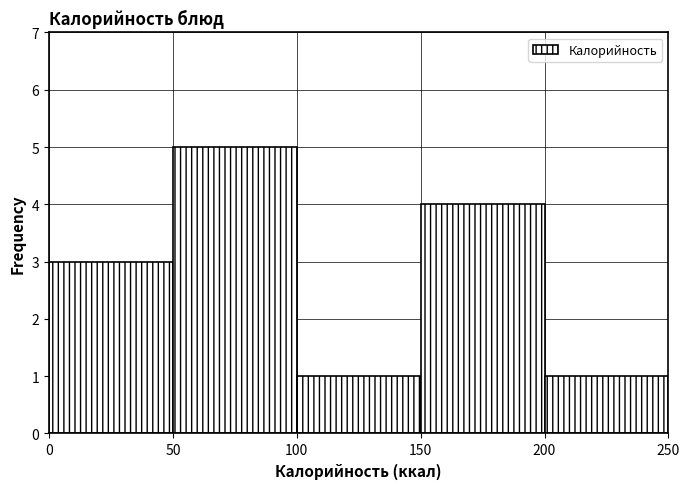

Reading left to right, transcribe this chart: for each bar, give the range it covers on the x-axis and its height. The values are not printed on the chart, so give them approximately, as read against the axis.

0 to 50: 3
50 to 100: 5
100 to 150: 1
150 to 200: 4
200 to 250: 1